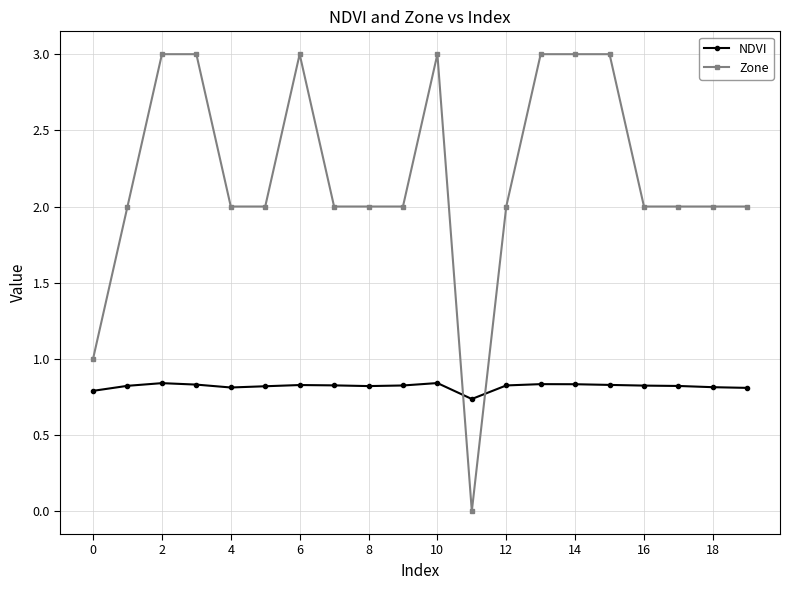

List the series in order of their peak value, lowest first.

NDVI, Zone